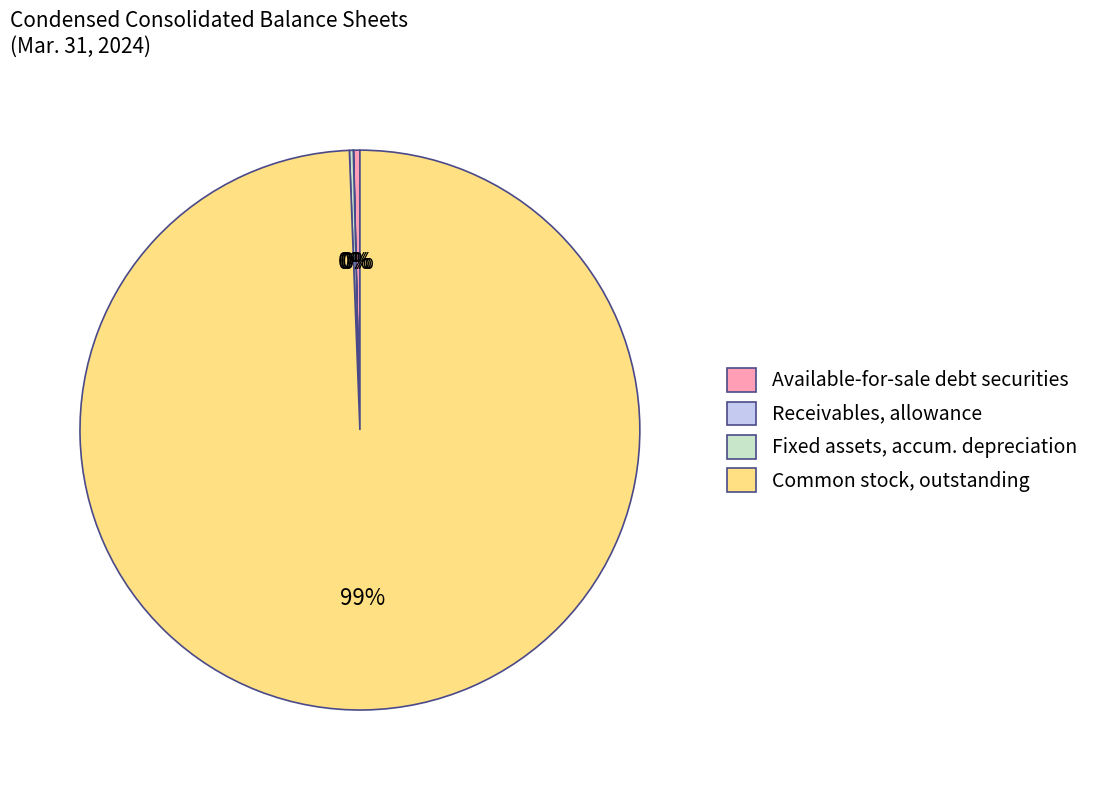

Which has a higher value, Common stock, outstanding or Available-for-sale debt securities?

Common stock, outstanding